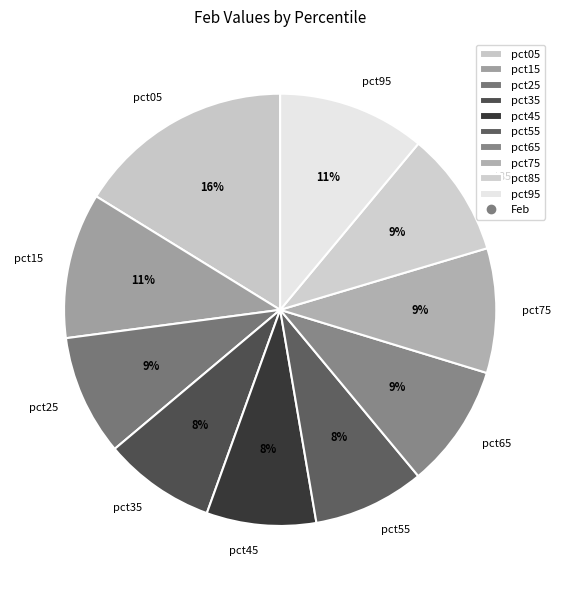

What is the largest slice in the pie chart?

pct05